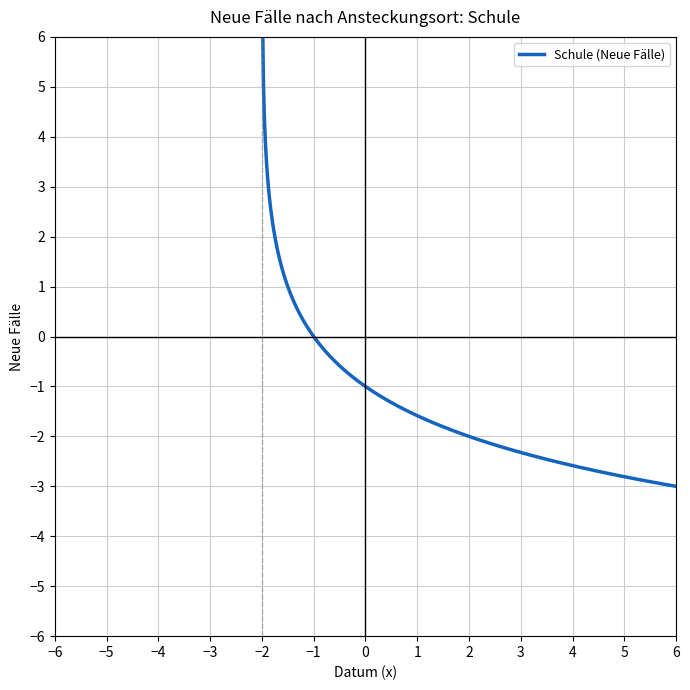

How many data points are above 2?

5